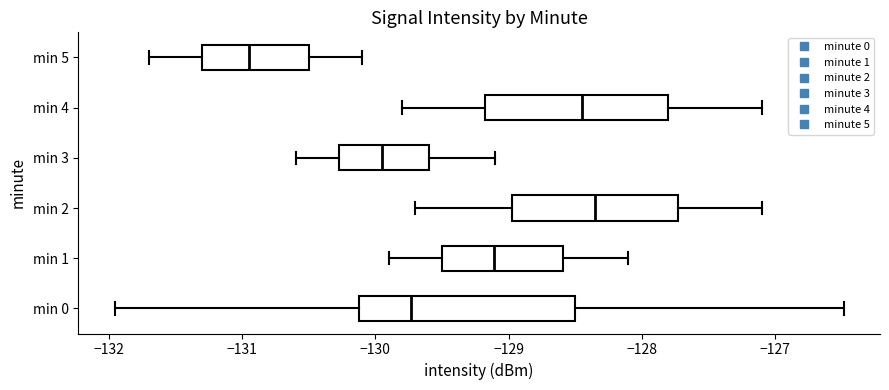

Where does the left whisker of the box for min 1 end on the x-axis? The values are not printed on the chart, so give them approximately, as read against the axis.

-129.9